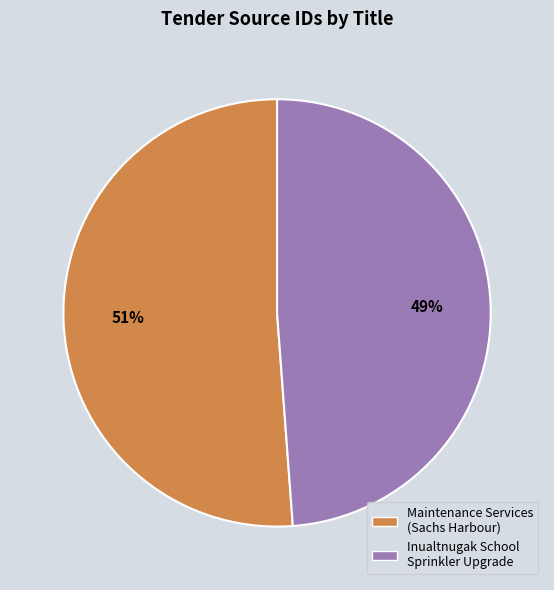

Approximately how many times larger is the value at Inualtnugak School Sprinkler Upgrade compared to Maintenance Services (Sachs Harbour)?

1.0